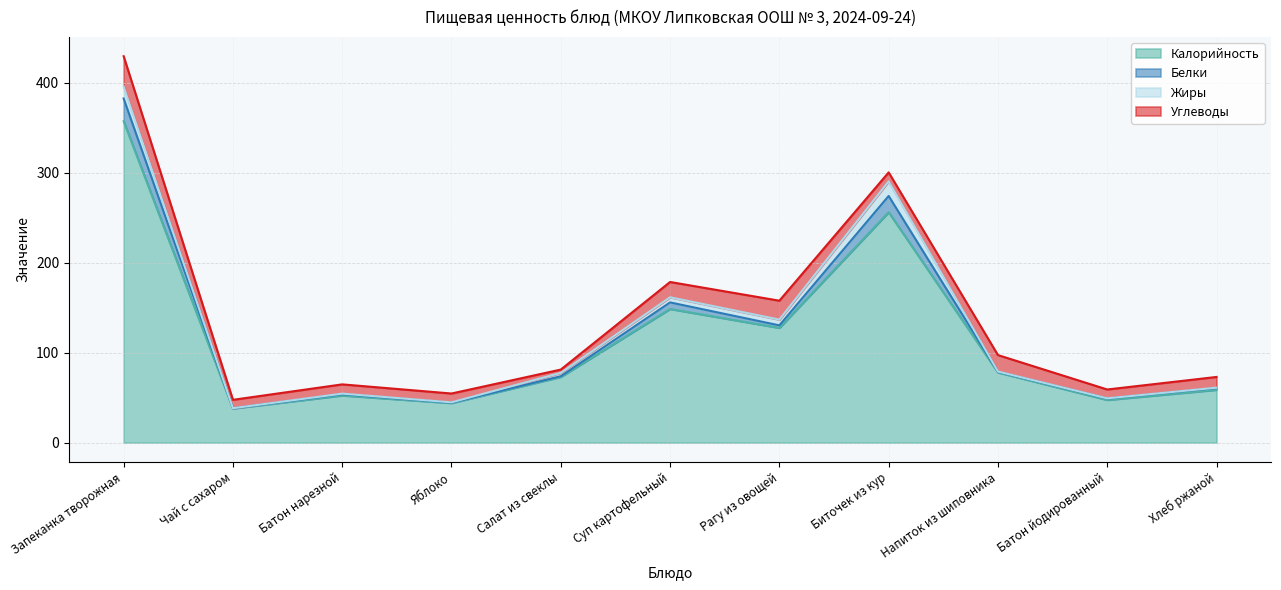

What is the lowest value of the Калорийность series?

38.0